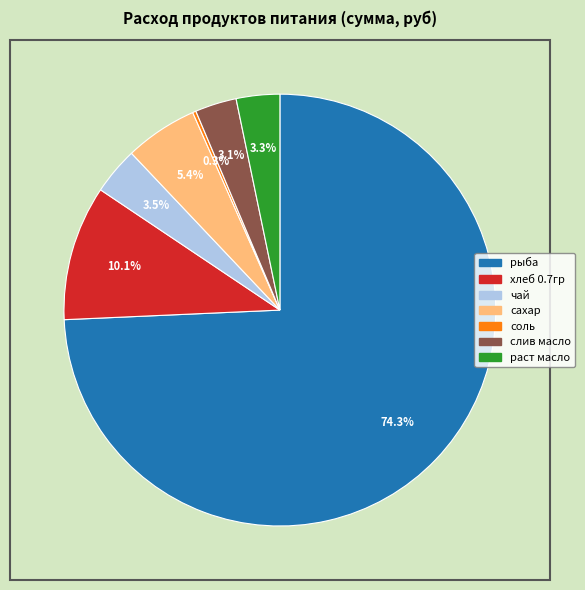

Which slice is the largest?

рыба